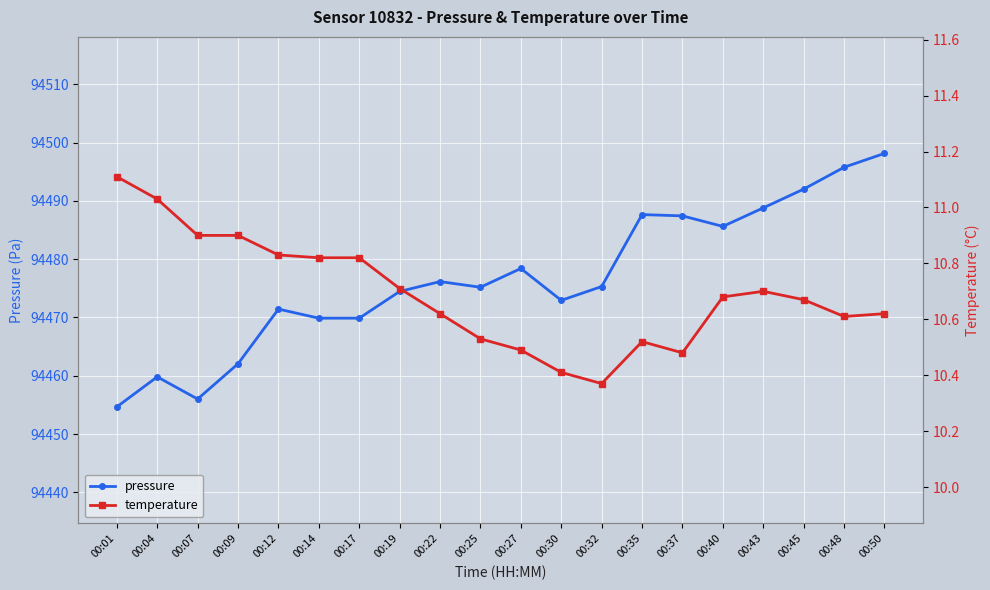

What is the spread (max minus min) of values at 00:01?

94443.6